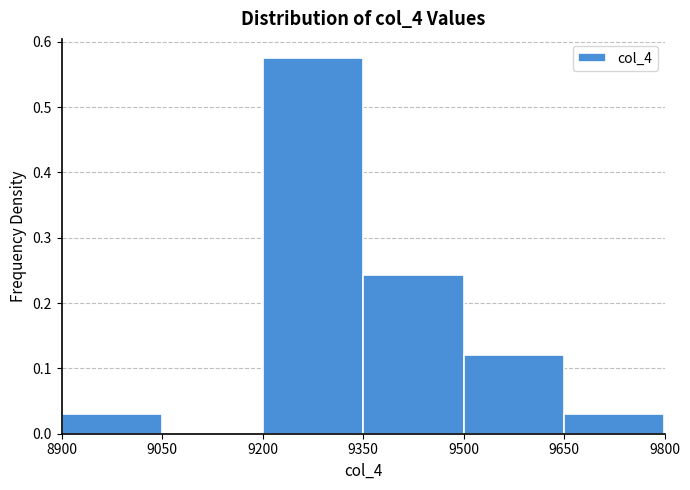

Reading left to right, transcribe this chart: for each bar, give the range it covers on the x-axis and its height. The values are not printed on the chart, so give them approximately, as read against the axis.

8900 to 9050: 0.03
9050 to 9200: 0
9200 to 9350: 0.58
9350 to 9500: 0.24
9500 to 9650: 0.12
9650 to 9800: 0.03